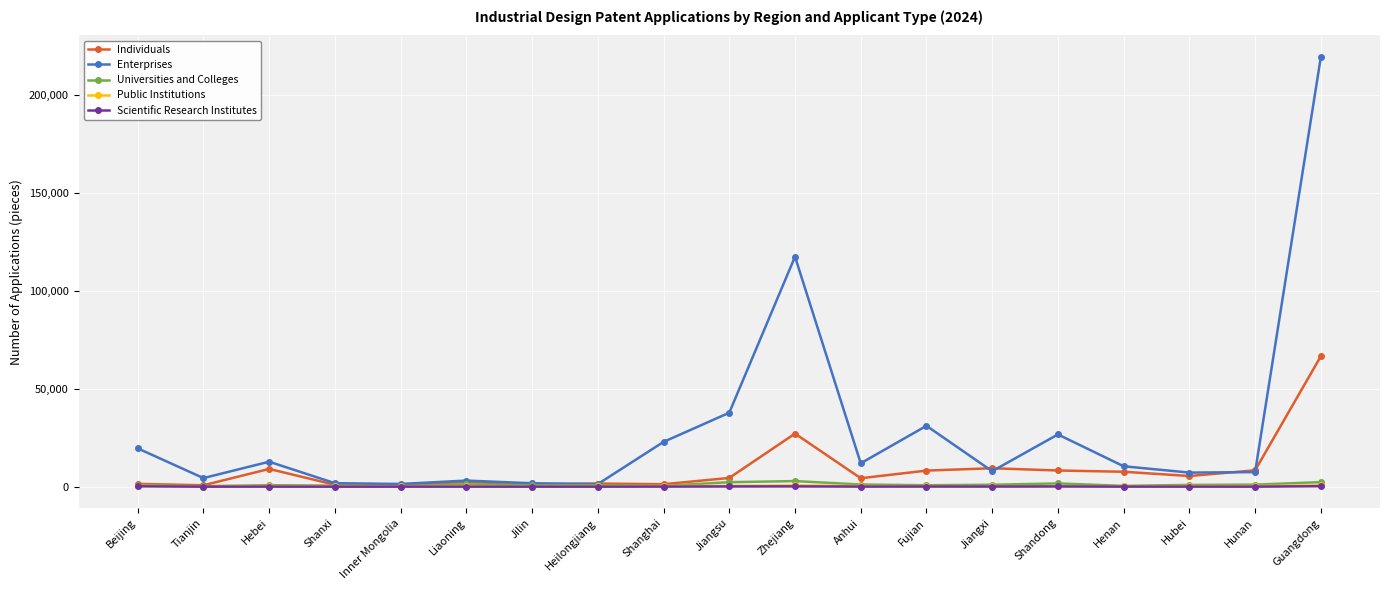

At which category is the sum across all series the highest?

Guangdong